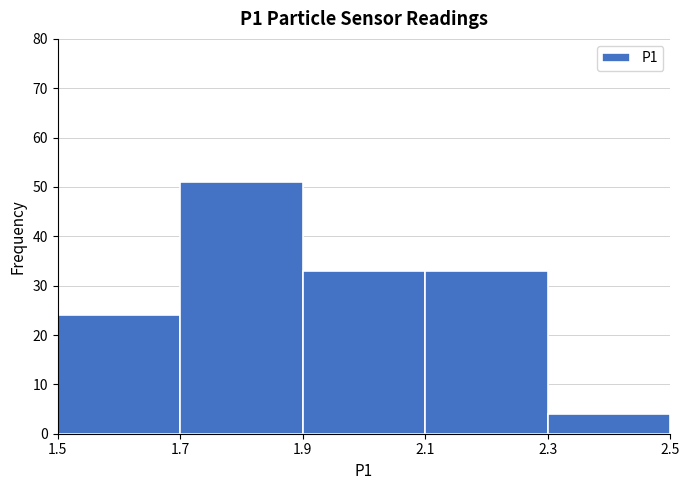

Reading left to right, transcribe this chart: for each bar, give the range it covers on the x-axis and its height. The values are not printed on the chart, so give them approximately, as read against the axis.

1.5 to 1.7: 24
1.7 to 1.9: 51
1.9 to 2.1: 33
2.1 to 2.3: 33
2.3 to 2.5: 4